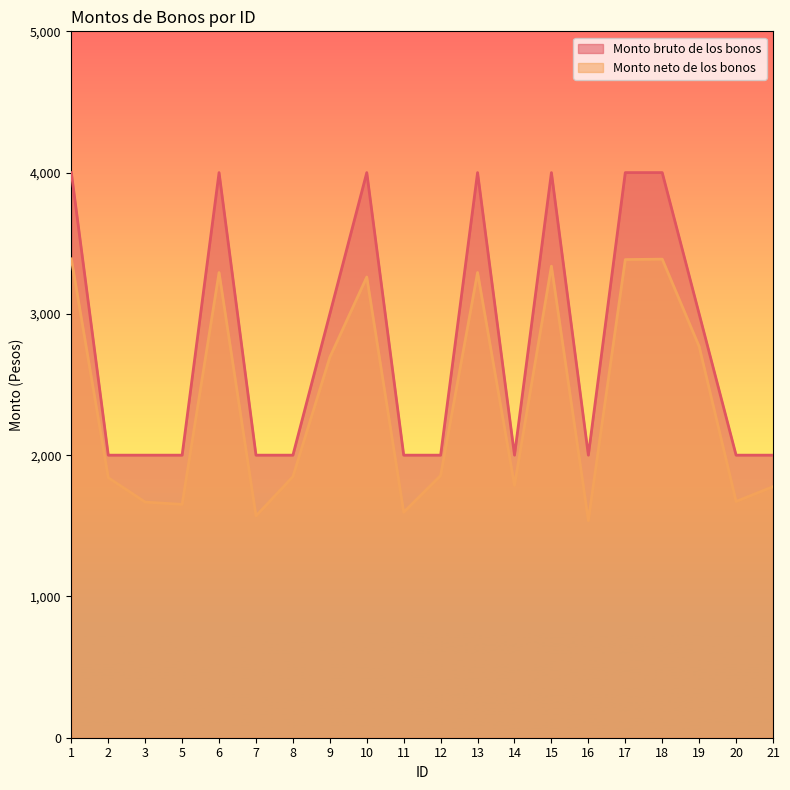

True or false: Monto neto de los bonos has more than 0 points higher than both neighbors.

True